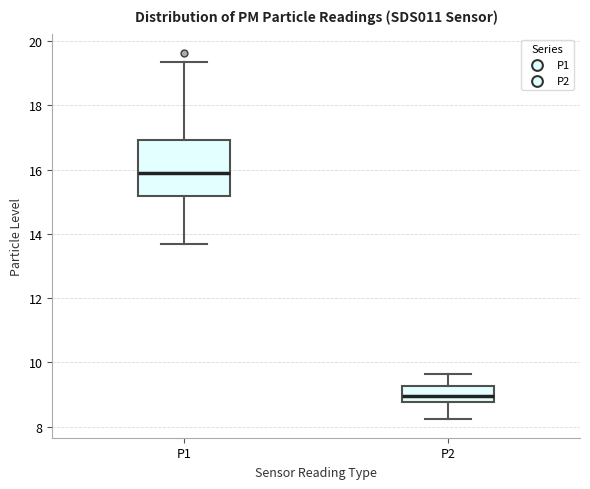

Where is the lower edge of the box for P2 on the y-axis? The values are not printed on the chart, so give them approximately, as read against the axis.

8.8